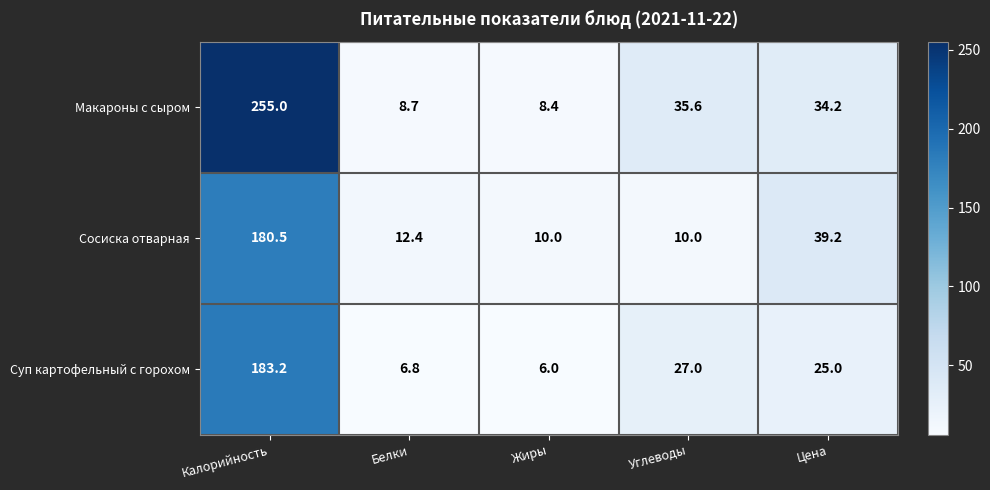

What is the difference between the maximum and minimum values in the Суп картофельный с горохом series?

177.2